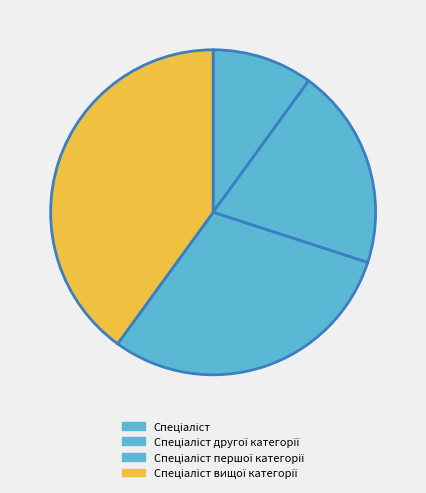

Count the number of slices in the pie.

4